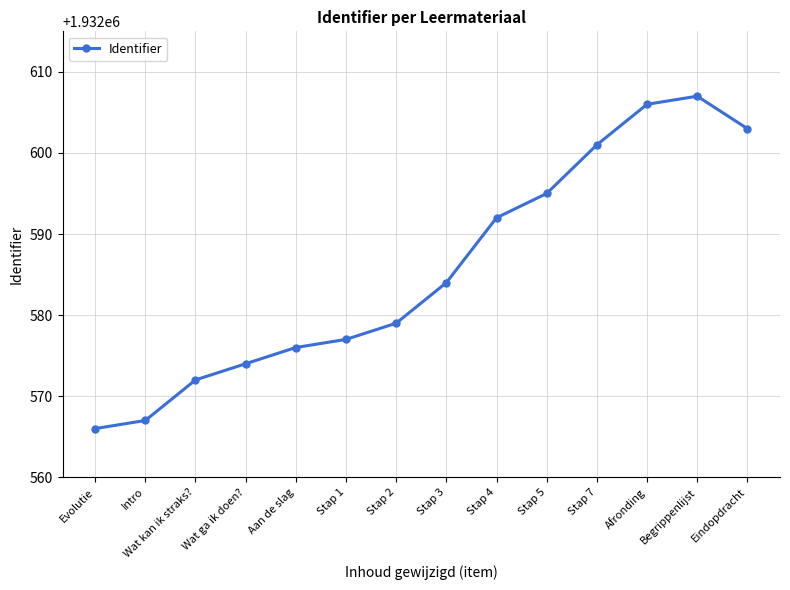

At which category does the chart reach its peak across all series?

Begrippenlijst